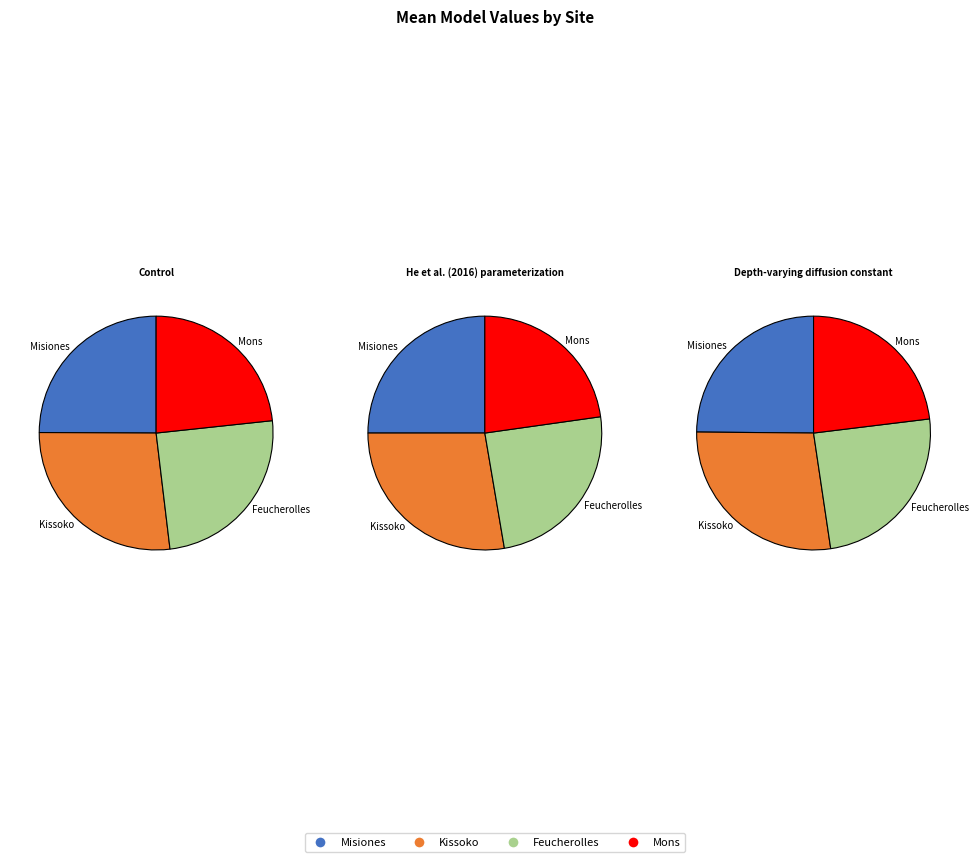

Rank the series by their maximum value, from highest to lowest.

Control, Depth-varying diffusion constant, He et al. (2016) parameterization